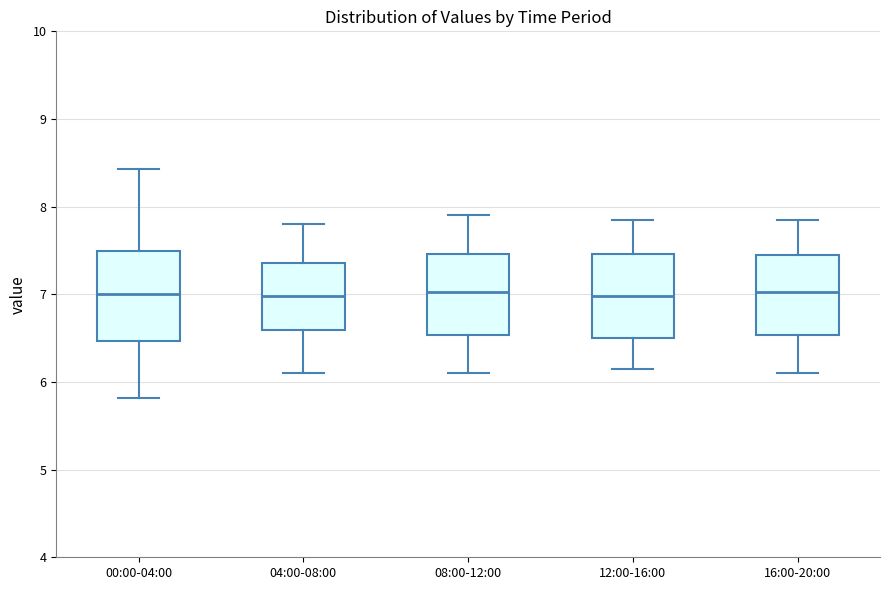

Where does the median line of the box for 08:00-12:00 sit on the y-axis? The values are not printed on the chart, so give them approximately, as read against the axis.

7.0